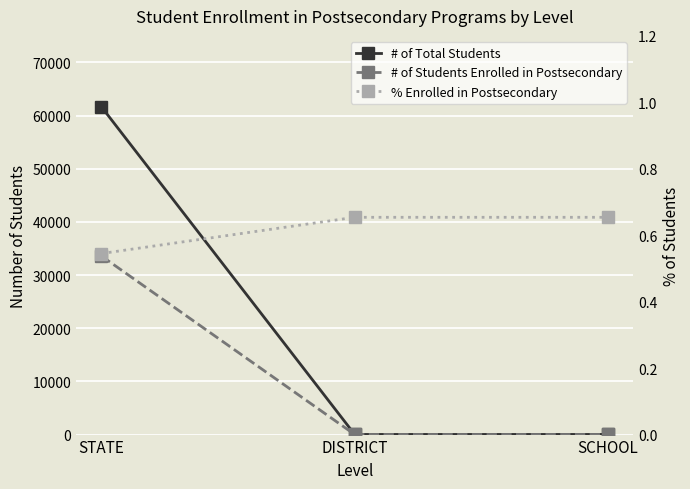

What is the maximum value for # of Students Enrolled in Postsecondary?

33583.0